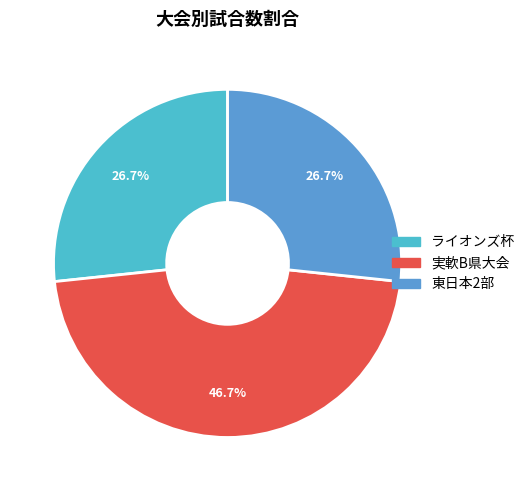

Rank the categories by value from lowest to highest.

ライオンズ杯, 東日本2部, 実軟B県大会